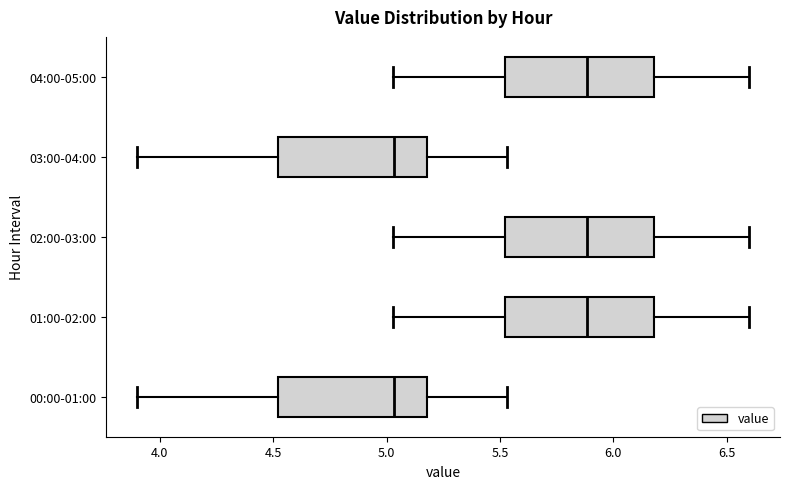

Reading bottom to top, transcribe this box plot: for each box, give where its median line is, the range the box spans, and where its two whiskers end, as read against the x-axis. The values are not printed on the chart, so give them approximately, as read against the axis.

00:00-01:00: median 5.05, box 4.50 to 5.20, whiskers 3.90 to 5.55
01:00-02:00: median 5.90, box 5.50 to 6.20, whiskers 5.05 to 6.60
02:00-03:00: median 5.90, box 5.50 to 6.20, whiskers 5.05 to 6.60
03:00-04:00: median 5.05, box 4.50 to 5.20, whiskers 3.90 to 5.55
04:00-05:00: median 5.90, box 5.50 to 6.20, whiskers 5.05 to 6.60